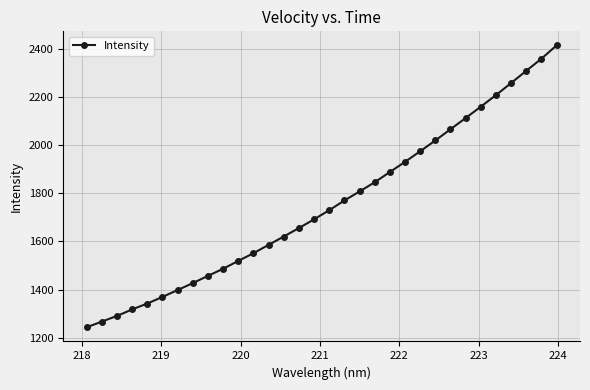

What is the value of the 32nd point from the left?

2413.6